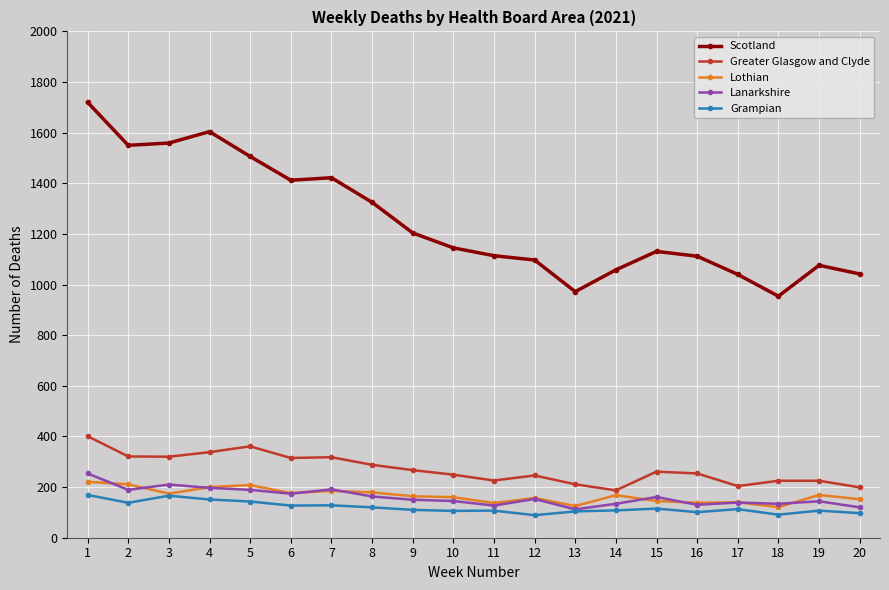

True or false: Lanarkshire has more than 2 interior local peaks.

True